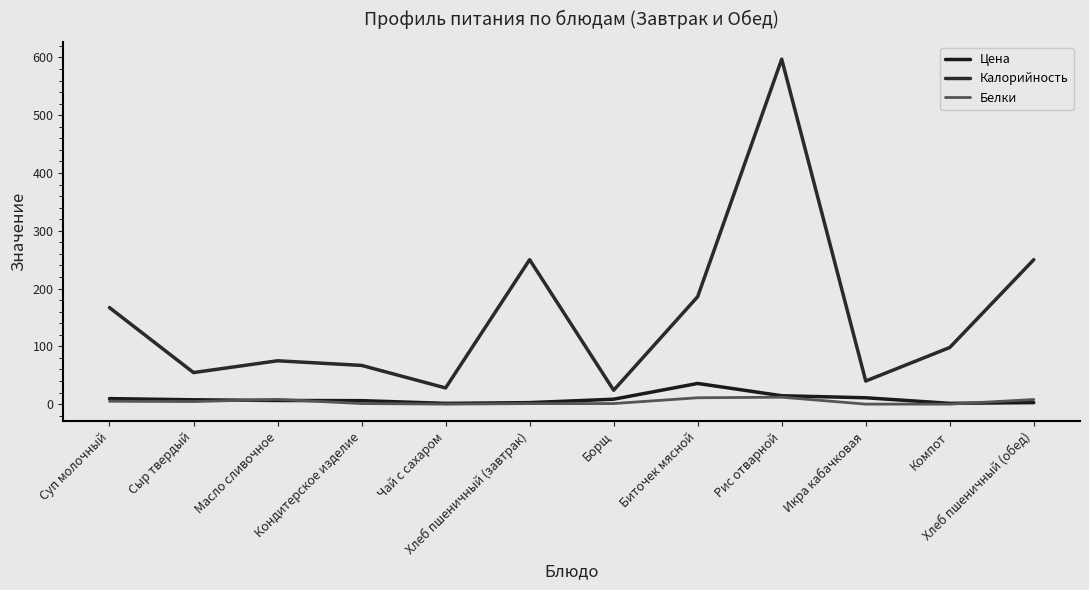

Rank the series at Хлеб пшеничный (завтрак) from highest to lowest value.

Калорийность, Цена, Белки